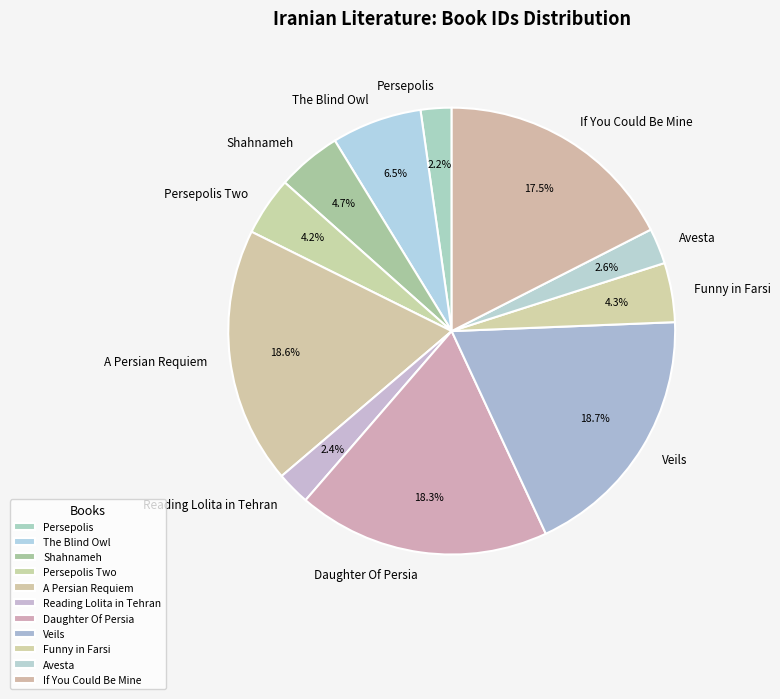

Is Reading Lolita in Tehran the majority of the pie?

No